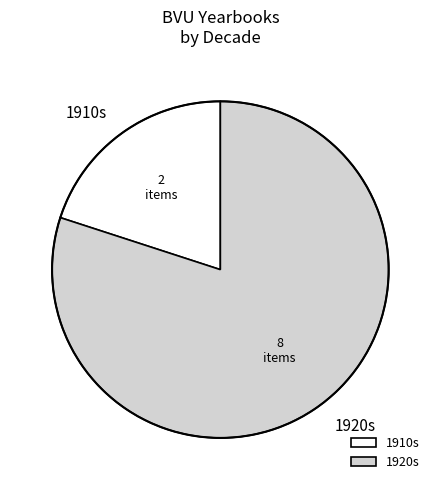

Which slice is the largest?

1920s